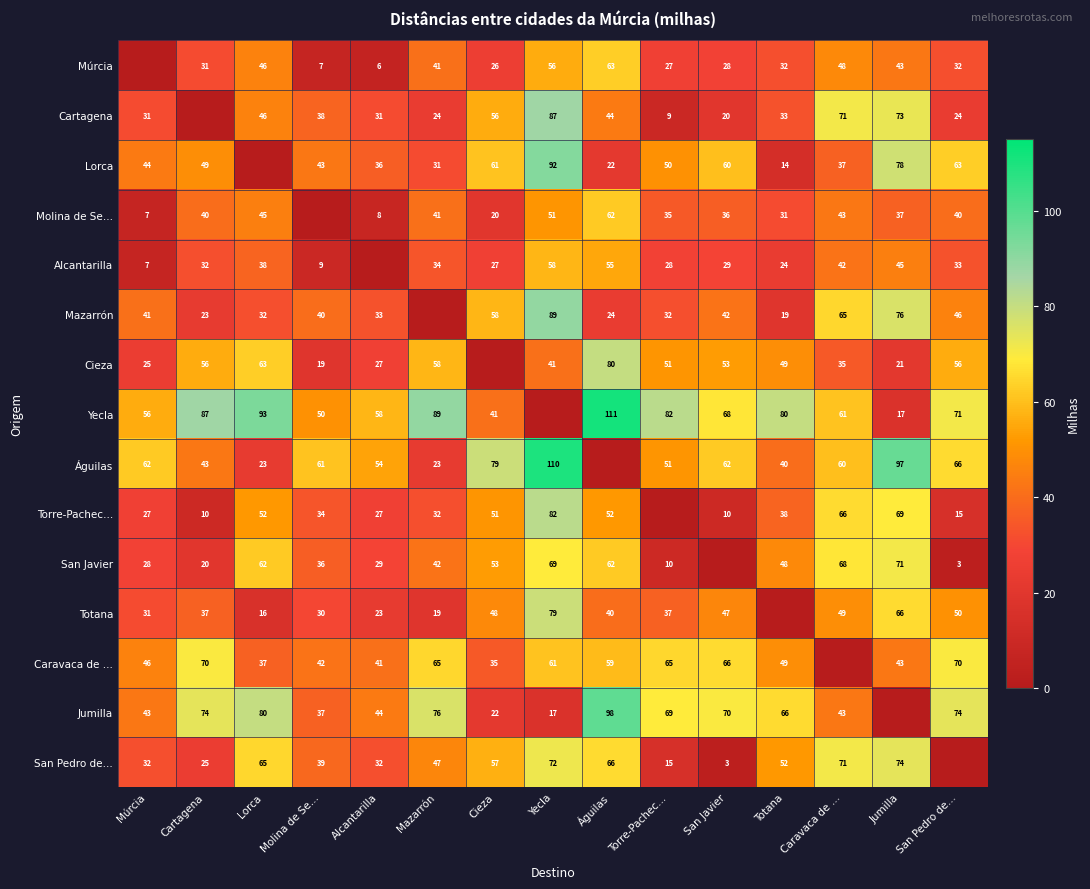

Is the value of Cartagena at San Pedro de… greater than the value of San Javier at Torre-Pachec…?

Yes